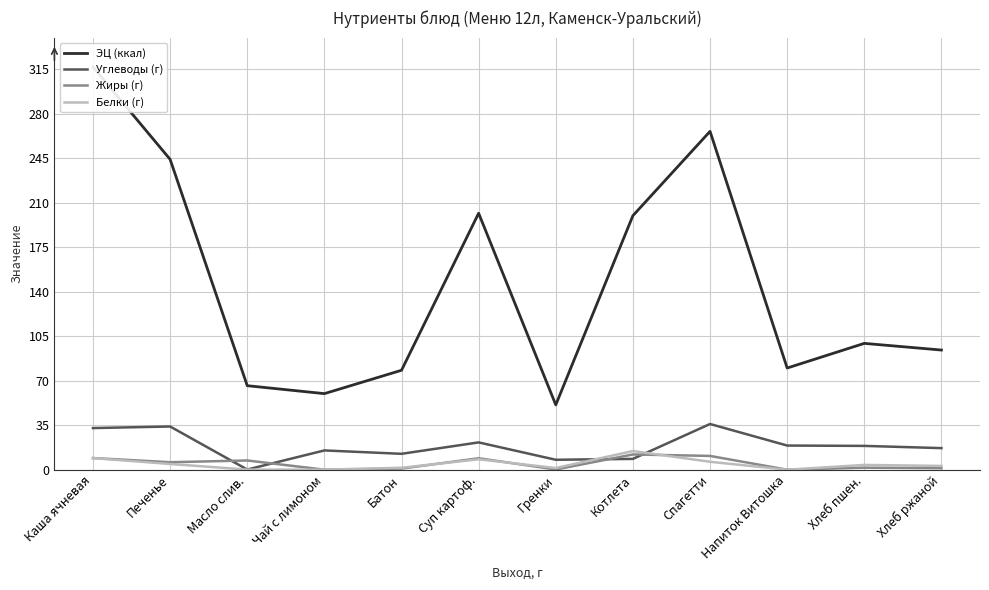

What is the spread (max minus min) of values at Котлета?

191.4